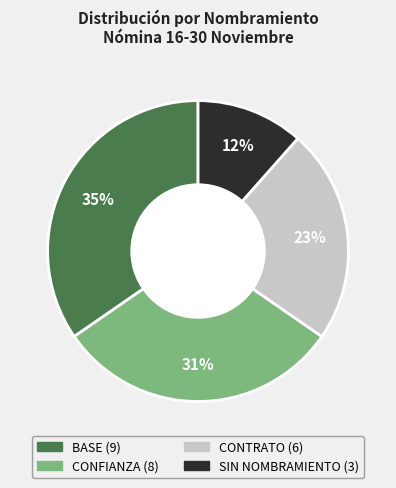

Does any single category account for the majority?

No